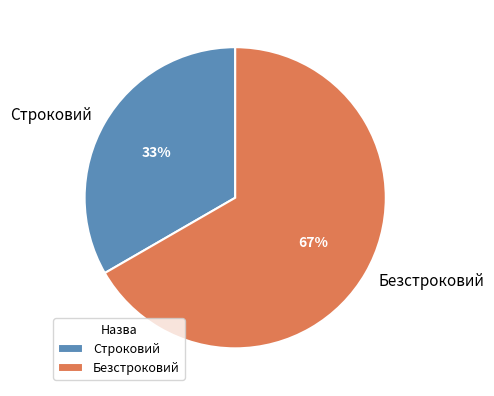

Which has a higher value, Безстроковий or Строковий?

Безстроковий